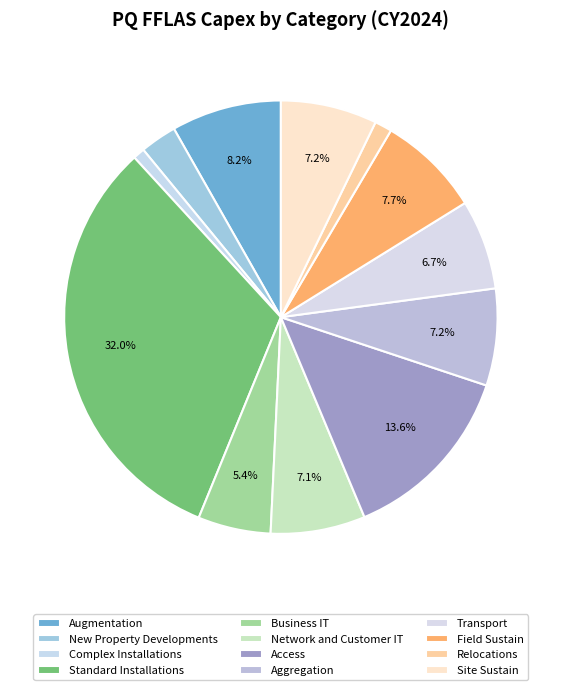

How many segments does this pie chart have?

12